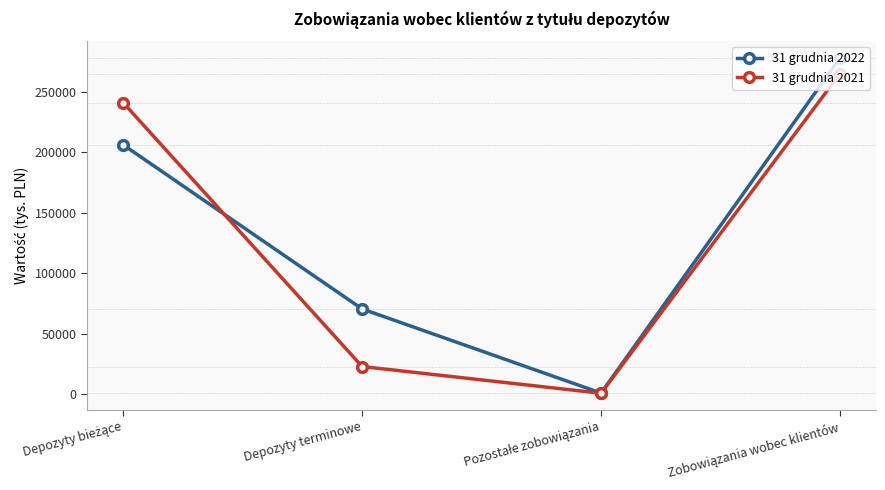

At how many categories does at least one series exceed 11495?

3